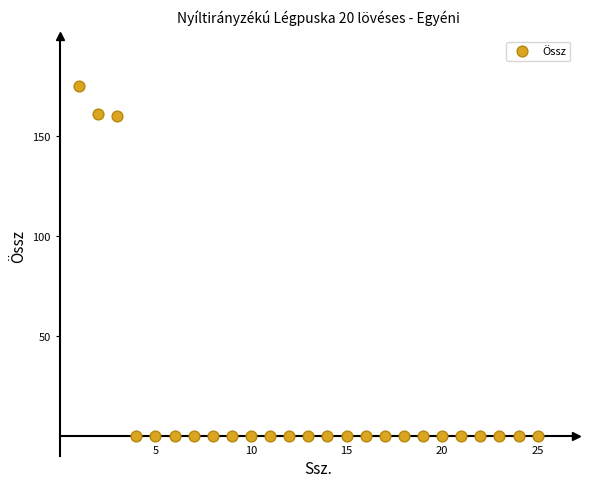

What is the range of X values (max minus min)?

24